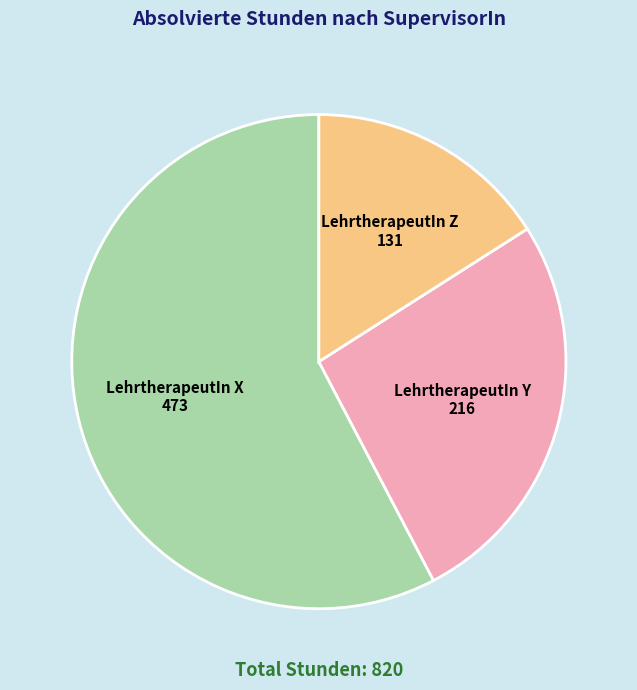

What is the ratio of the value at LehrtherapeutIn Y to the value at LehrtherapeutIn X?

0.5